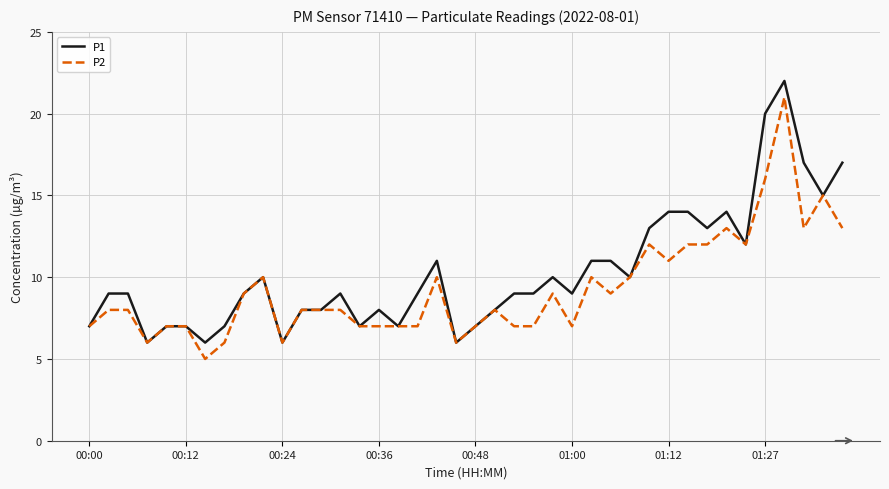

List the series in order of their overall mean, lowest first.

P2, P1